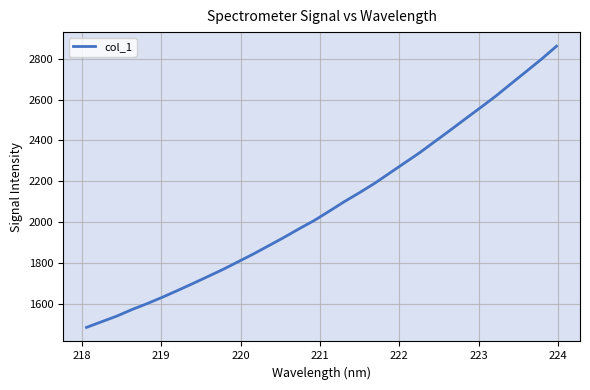

True or false: there are more than 2 points higher than both neighbors.

False